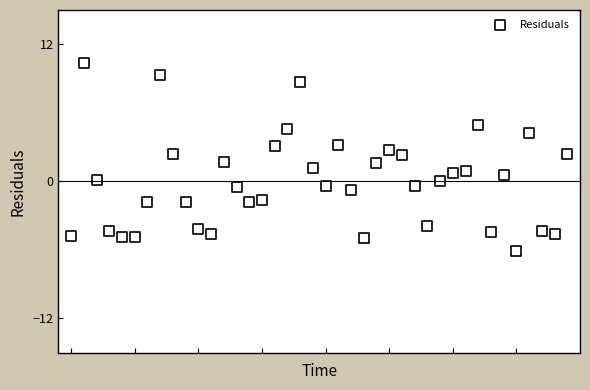

What is the range of Y values (max minus min)?

16.4